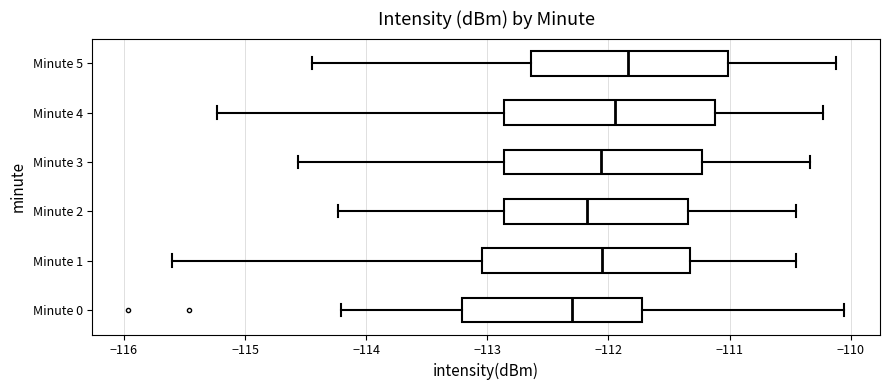

Which box's median line is the furthest to the left?

Minute 0